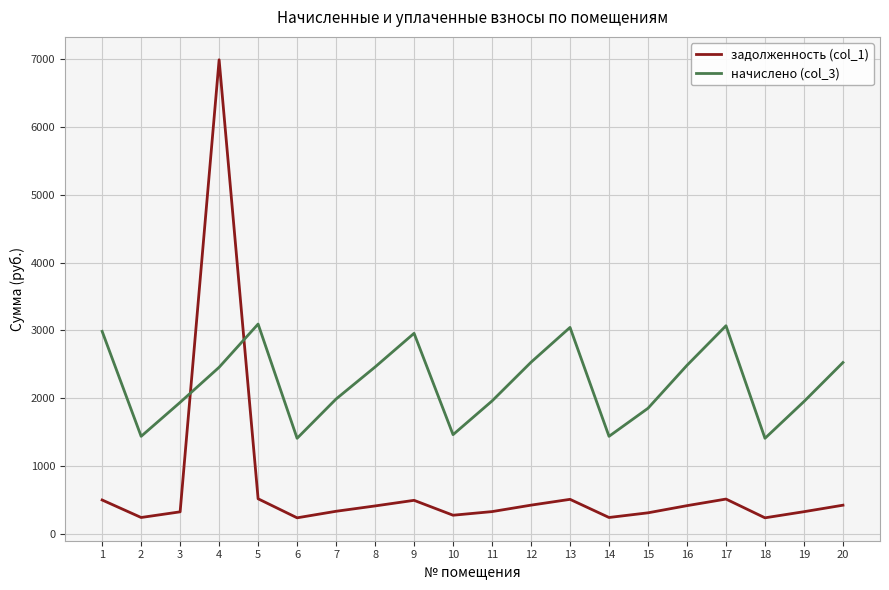

Where is the first local minimum for задолженность (col_1)?

2